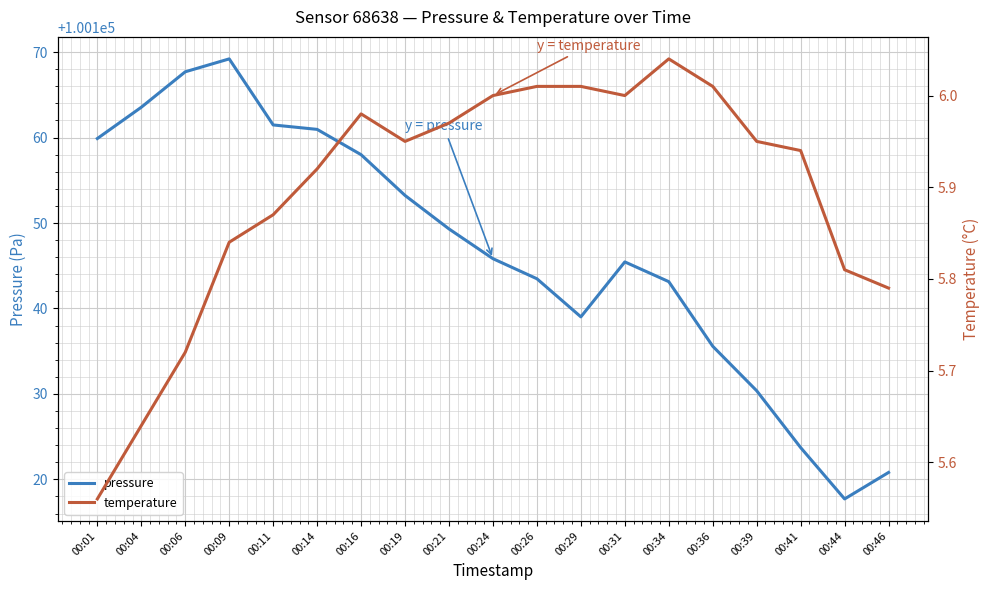

What is the value of the pressure point at the 9th from the left?

100149.3